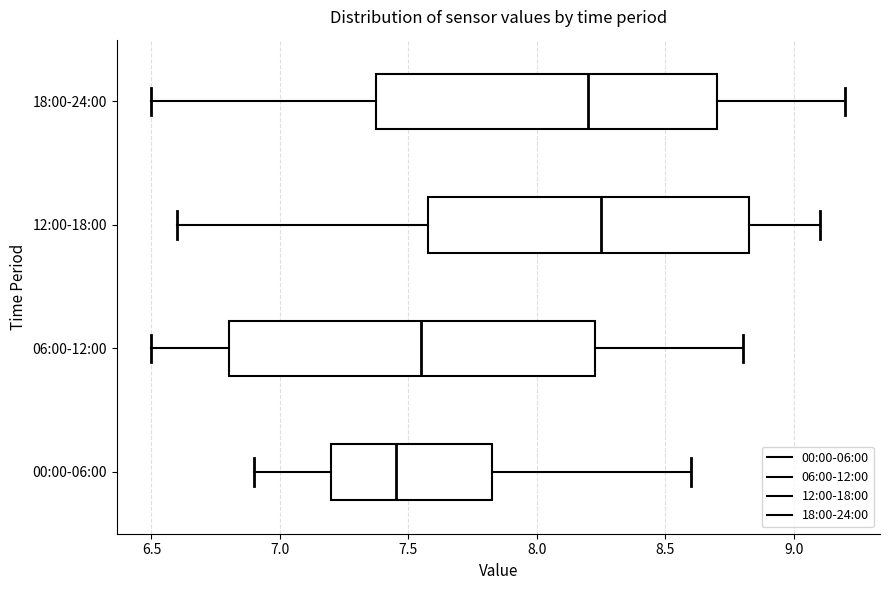

Reading bottom to top, transcribe this box plot: for each box, give where its median line is, the range the box spans, and where its two whiskers end, as read against the x-axis. The values are not printed on the chart, so give them approximately, as read against the axis.

00:00-06:00: median 7.45, box 7.20 to 7.85, whiskers 6.90 to 8.60
06:00-12:00: median 7.55, box 6.80 to 8.25, whiskers 6.50 to 8.80
12:00-18:00: median 8.25, box 7.60 to 8.85, whiskers 6.60 to 9.10
18:00-24:00: median 8.20, box 7.40 to 8.70, whiskers 6.50 to 9.20